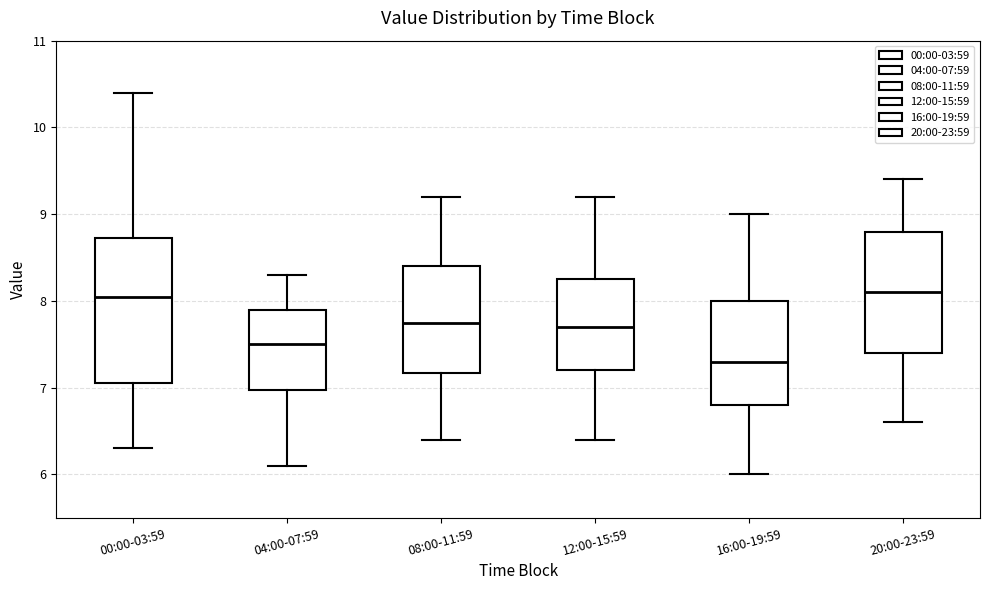

Which box is the tallest, from its lower edge to its upper edge?

00:00-03:59